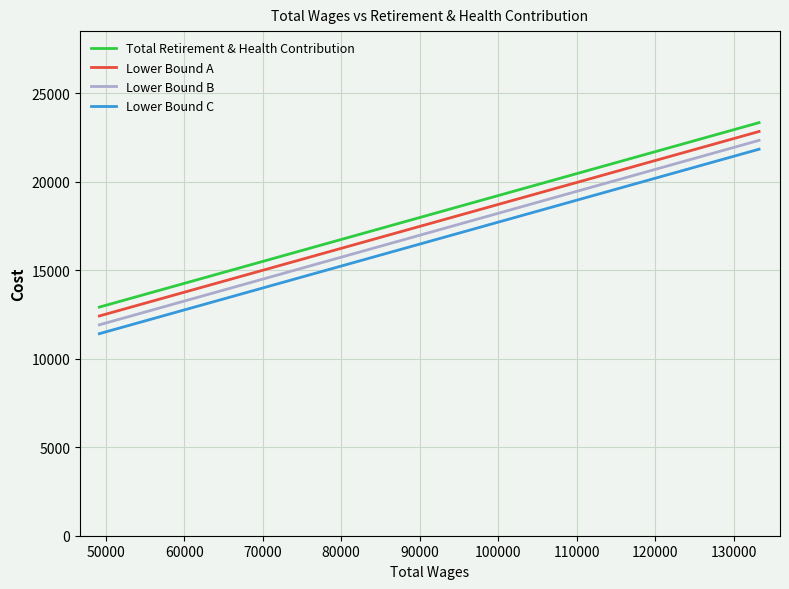

True or false: Lower Bound A and Lower Bound C intersect in this chart.

False